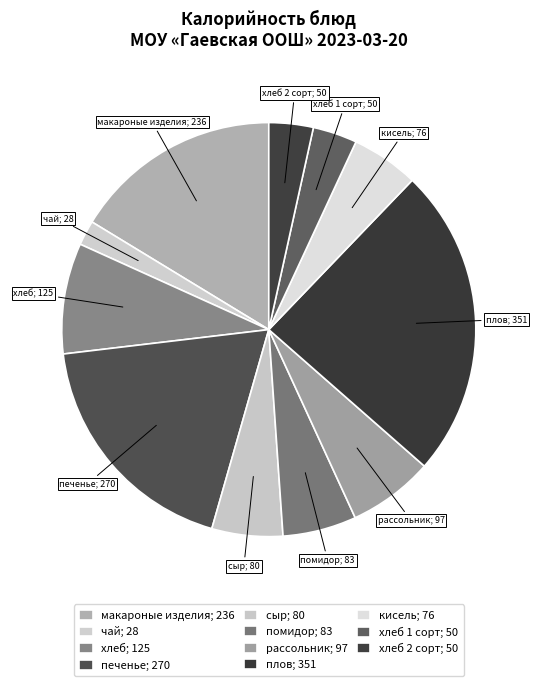

Which slice is the smallest?

чай; 28